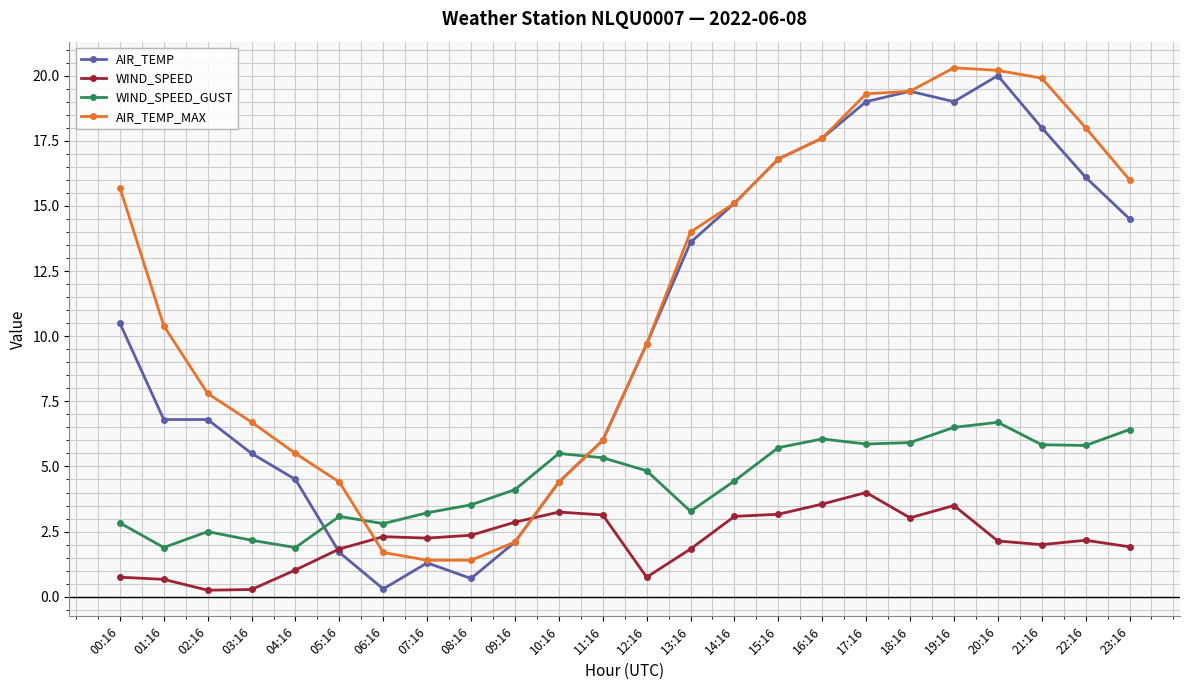

In AIR_TEMP_MAX, how many points are higher than both neighbors (excluding endpoints)?

1